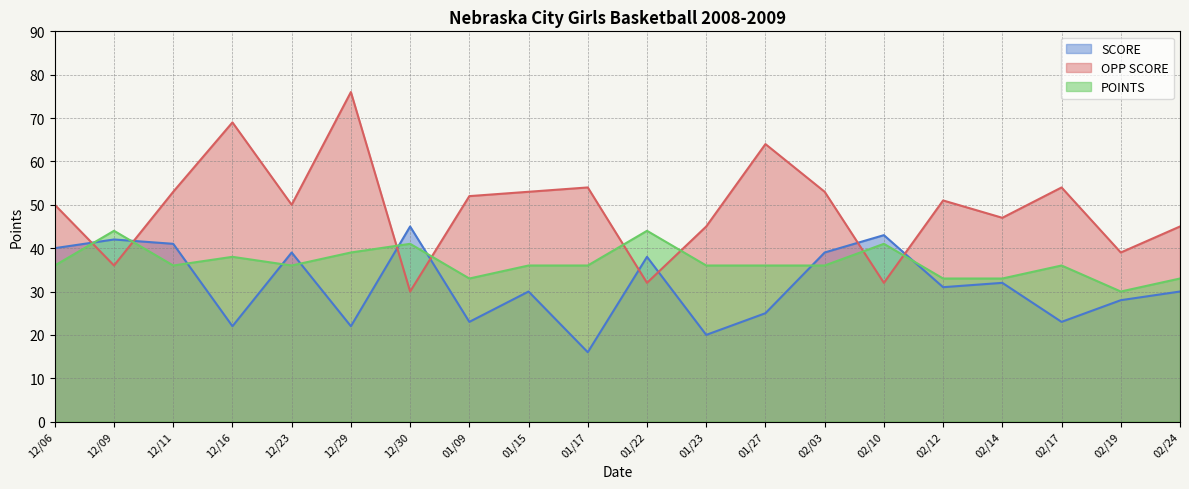

What are all the series names shown in the legend?

SCORE, OPP SCORE, POINTS